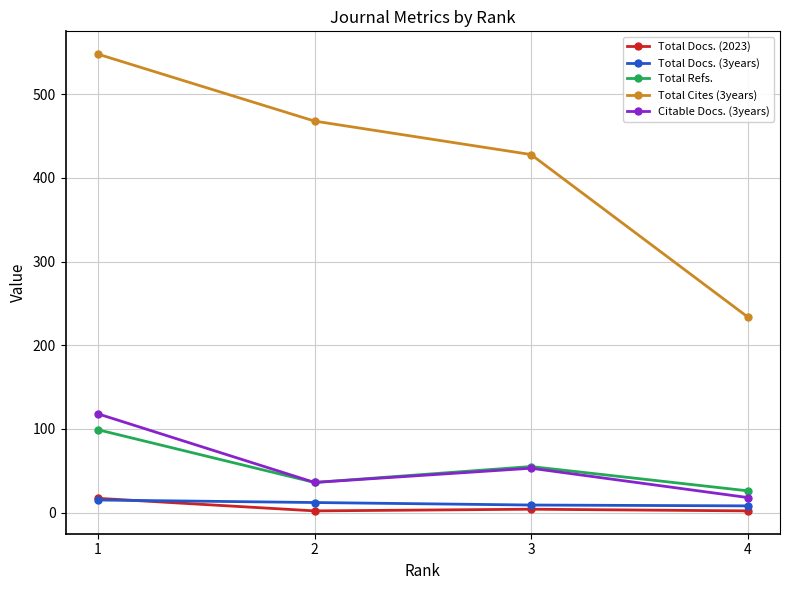

True or false: Total Refs. and Total Docs. (3years) cross at least once.

False